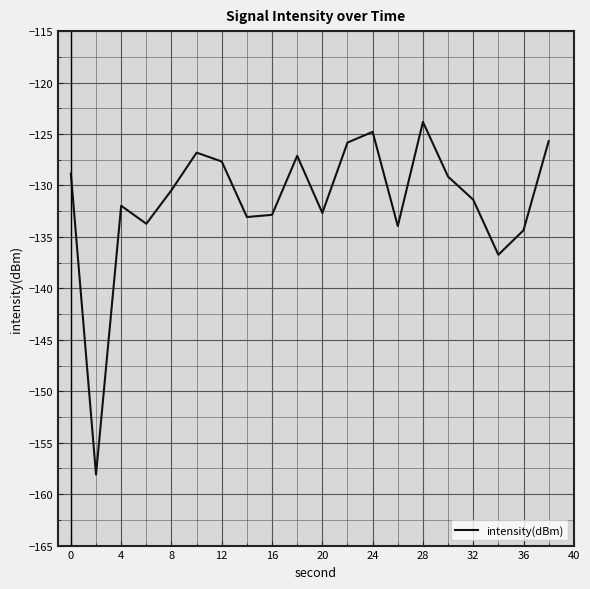

What is the minimum value shown in the chart?

-158.1